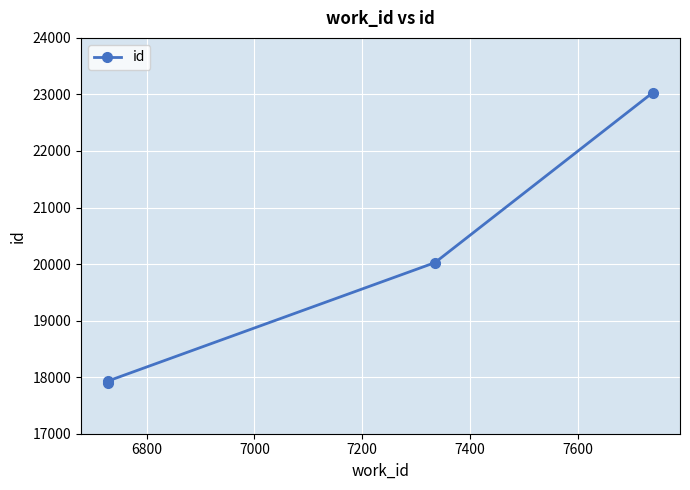

Reading right to left, what are all the values shown in this chart?

23032	20026	17934	17905